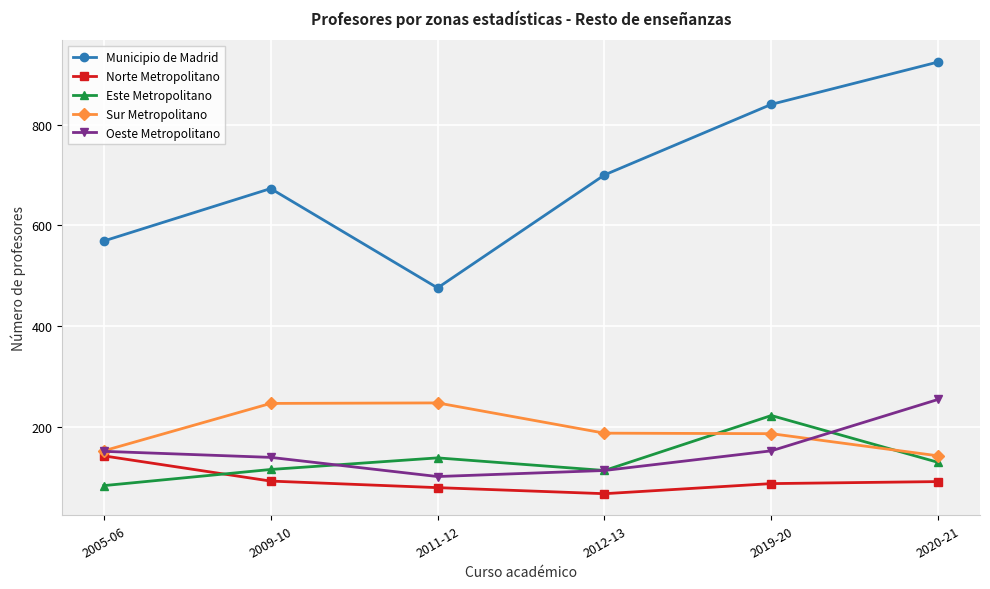

Is this an area chart (filled region under the line)?

No